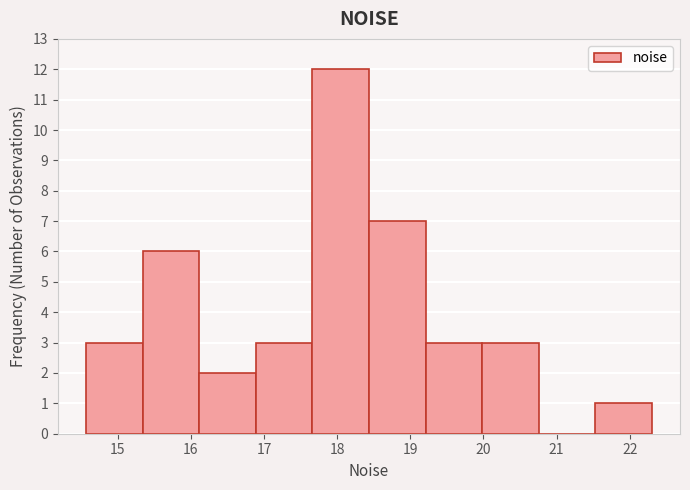

What is the height of the bar covering 19.2 to 20.0 on the x-axis? Neither the bar edges nor the heights are printed on the chart, so give them approximately, as read against the axes.

3